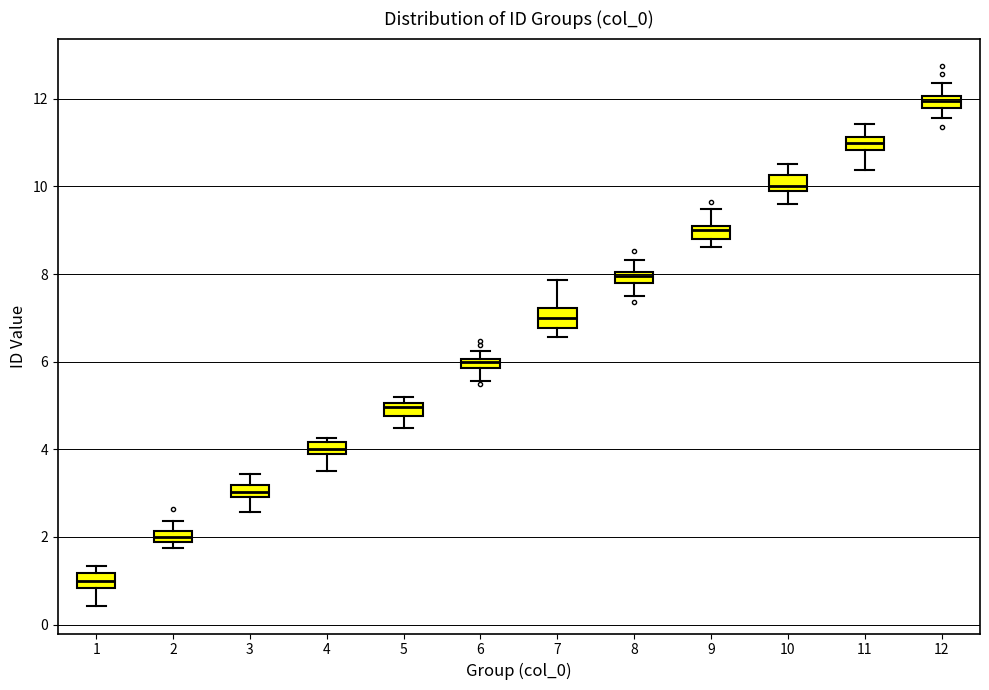

Where does the lower whisker of the box at x = 3 end on the y-axis? The values are not printed on the chart, so give them approximately, as read against the axis.

2.6